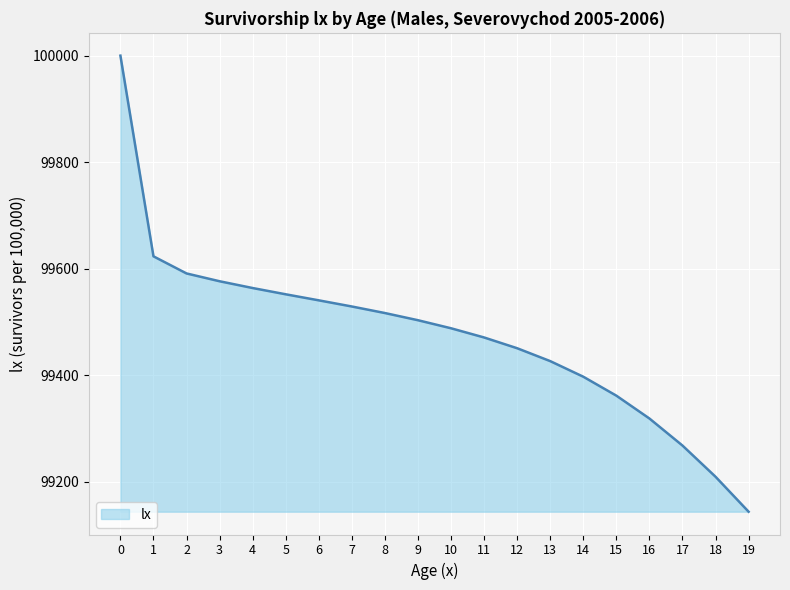

True or false: the data shows 56511.8 at 0.

False